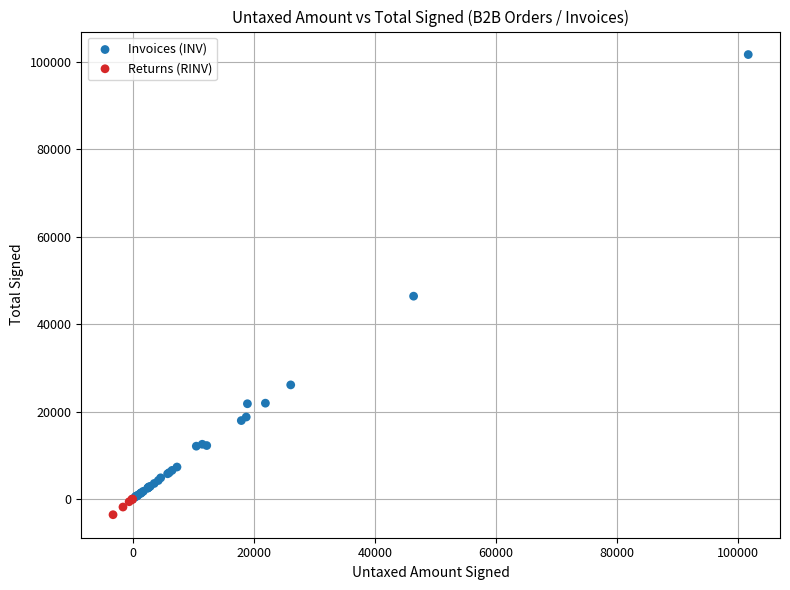

Which series has the widest spread of Y values?

Invoices (INV)